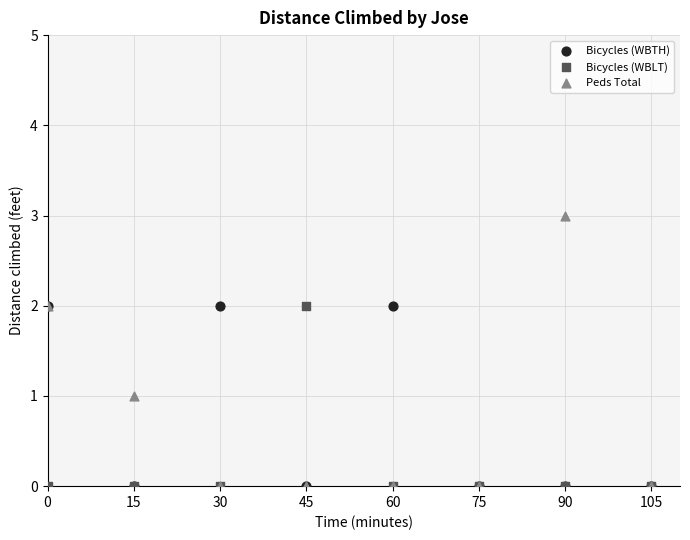

What are all the series names shown in the legend?

Bicycles (WBTH), Bicycles (WBLT), Peds Total